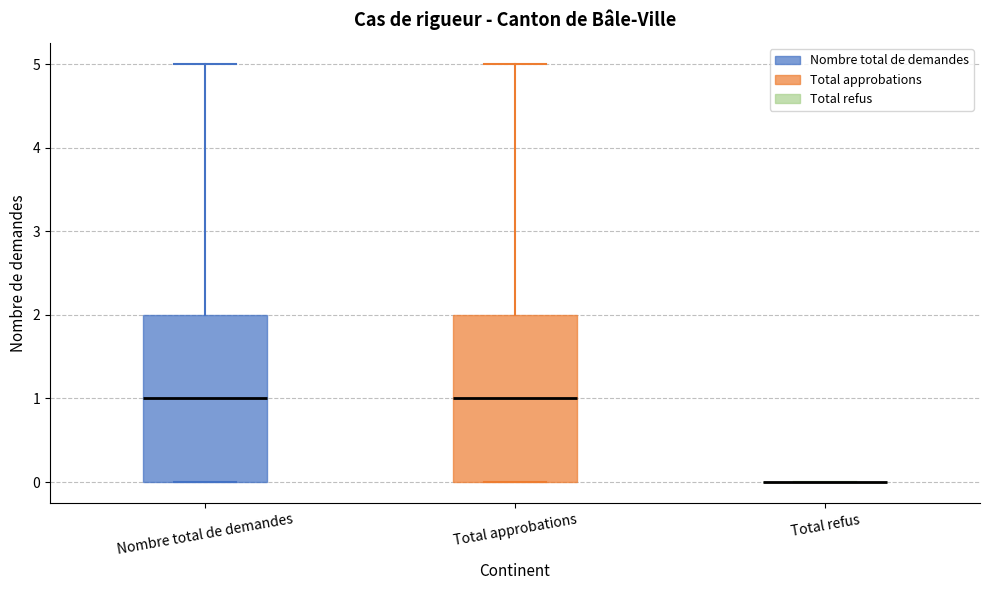

Reading left to right, read every box against the y-axis: the position of its median line, the range the box covers, and the ends of its whiskers. The values are not printed on the chart, so give them approximately, as read against the axis.

Nombre total de demandes: median 1, box 0 to 2, whiskers 0 to 5
Total approbations: median 1, box 0 to 2, whiskers 0 to 5
Total refus: box collapsed to a line at 0, whiskers 0 to 0